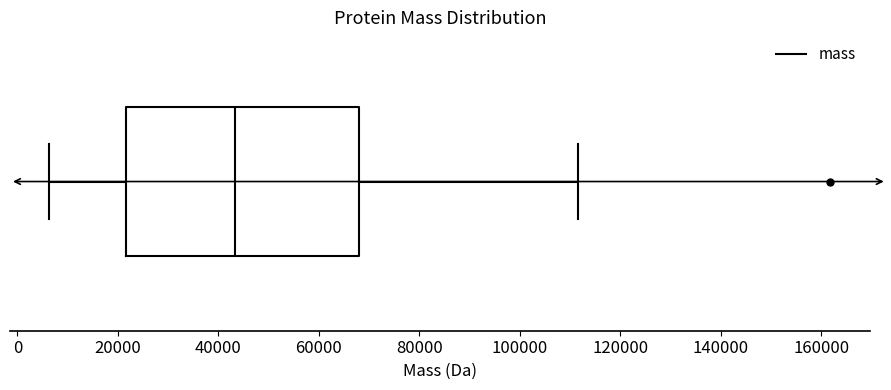

Where does the left whisker of the box end on the x-axis? The values are not printed on the chart, so give them approximately, as read against the axis.

6000